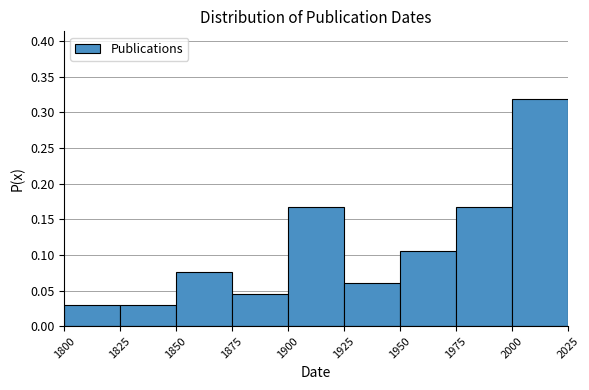

Reading left to right, transcribe this chart: for each bar, give the range it covers on the x-axis and its height. The values are not printed on the chart, so give them approximately, as read against the axis.

1800 to 1825: 0.030
1825 to 1850: 0.030
1850 to 1875: 0.075
1875 to 1900: 0.045
1900 to 1925: 0.165
1925 to 1950: 0.060
1950 to 1975: 0.105
1975 to 2000: 0.165
2000 to 2025: 0.320